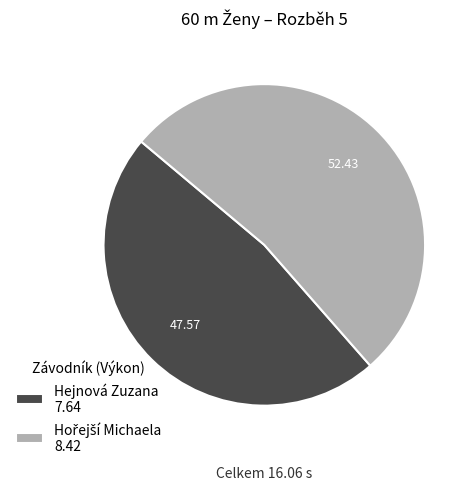

Does Hejnová Zuzana 7.64 account for over 50% of the chart?

No